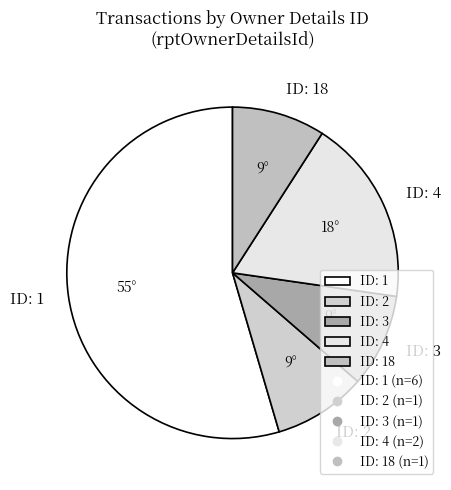

Does any single category account for the majority?

Yes